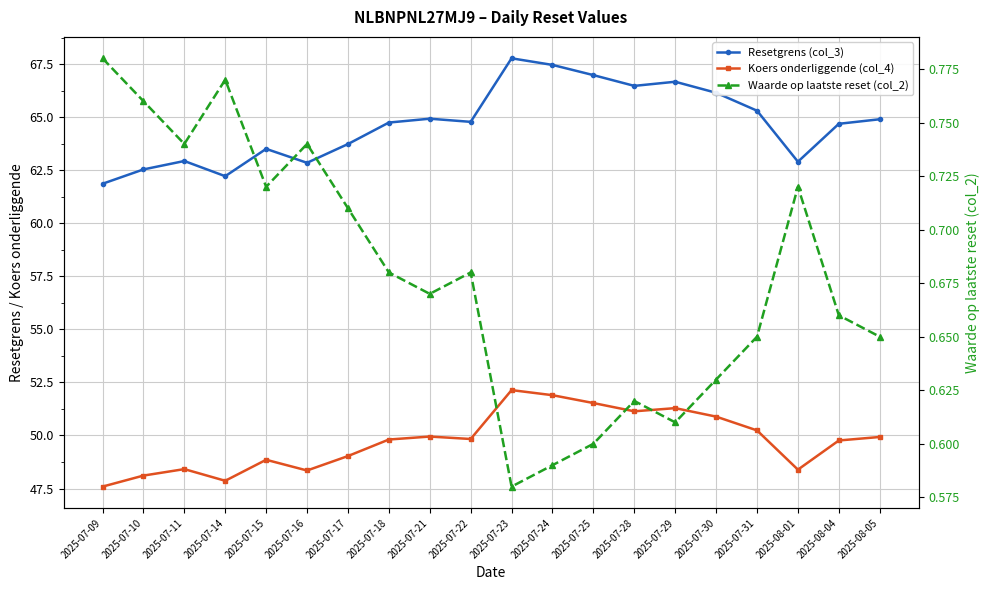

Reading left to right, list all the values displayed in this chart.

Resetgrens (col_3): 61.9	62.5	62.9	62.2	63.5	62.9	63.7	64.8	64.9	64.8	67.8	67.5	67.0	66.5	66.7	66.2	65.3	62.9	64.7	64.9
Koers onderliggende (col_4): 47.6	48.1	48.4	47.9	48.9	48.4	49.0	49.8	50.0	49.8	52.1	51.9	51.5	51.1	51.3	50.9	50.2	48.4	49.8	49.9
Waarde op laatste reset (col_2): 0.8	0.8	0.7	0.8	0.7	0.7	0.7	0.7	0.7	0.7	0.6	0.6	0.6	0.6	0.6	0.6	0.7	0.7	0.7	0.7